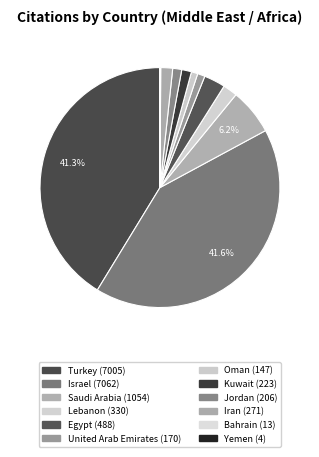

To the nearest percent, what is the average slice percentage?

8%